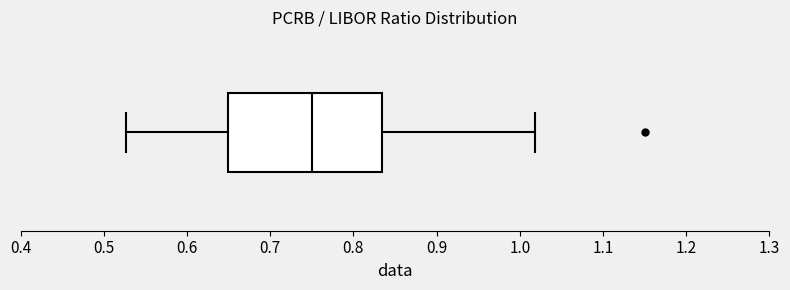

Where does the median line of the box sit on the x-axis? The values are not printed on the chart, so give them approximately, as read against the axis.

0.75